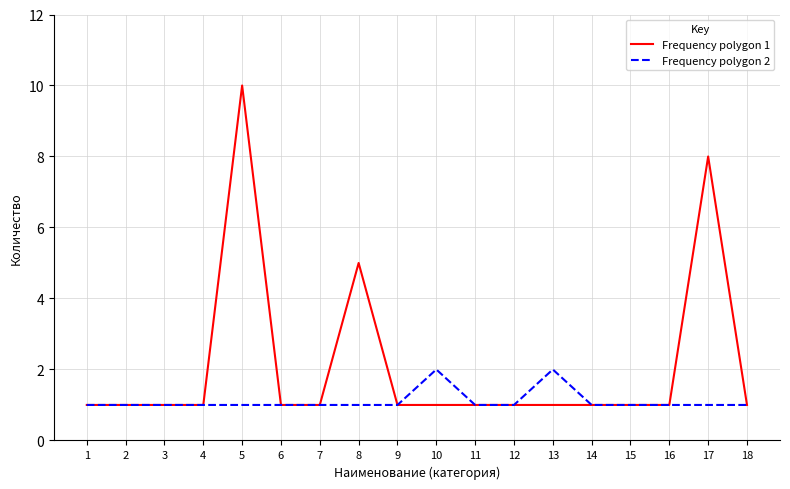

Which series has the widest spread of values?

Frequency polygon 1